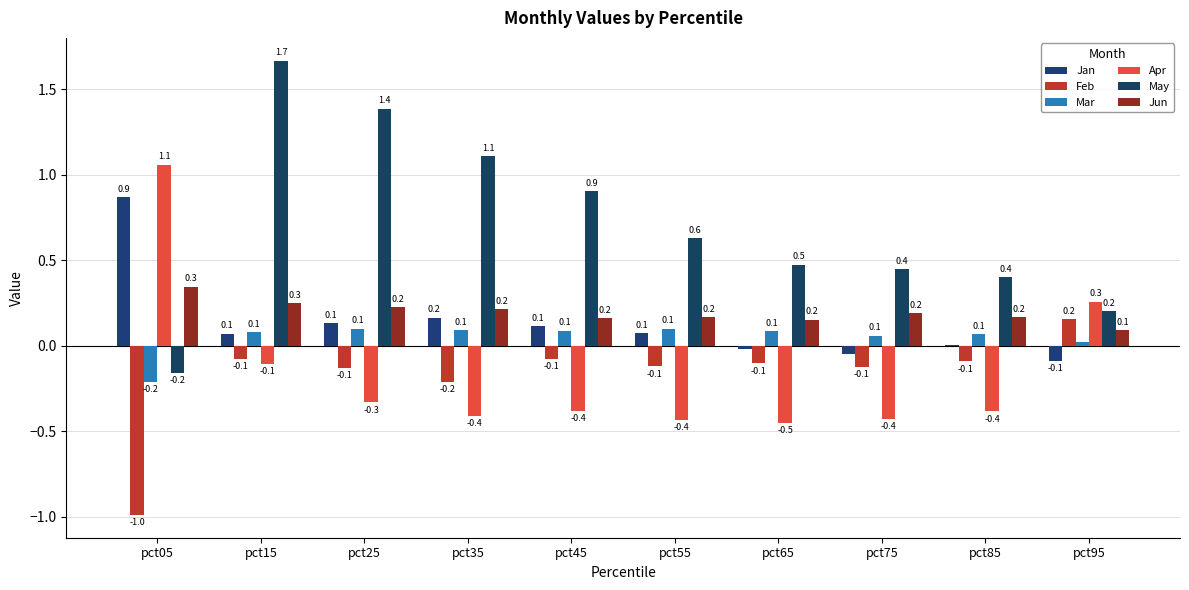

What is the sum of all Jun values?

2.0